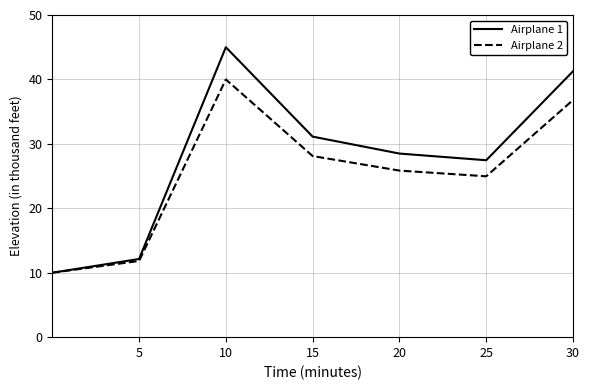

Which series has the widest spread of values?

Airplane 1